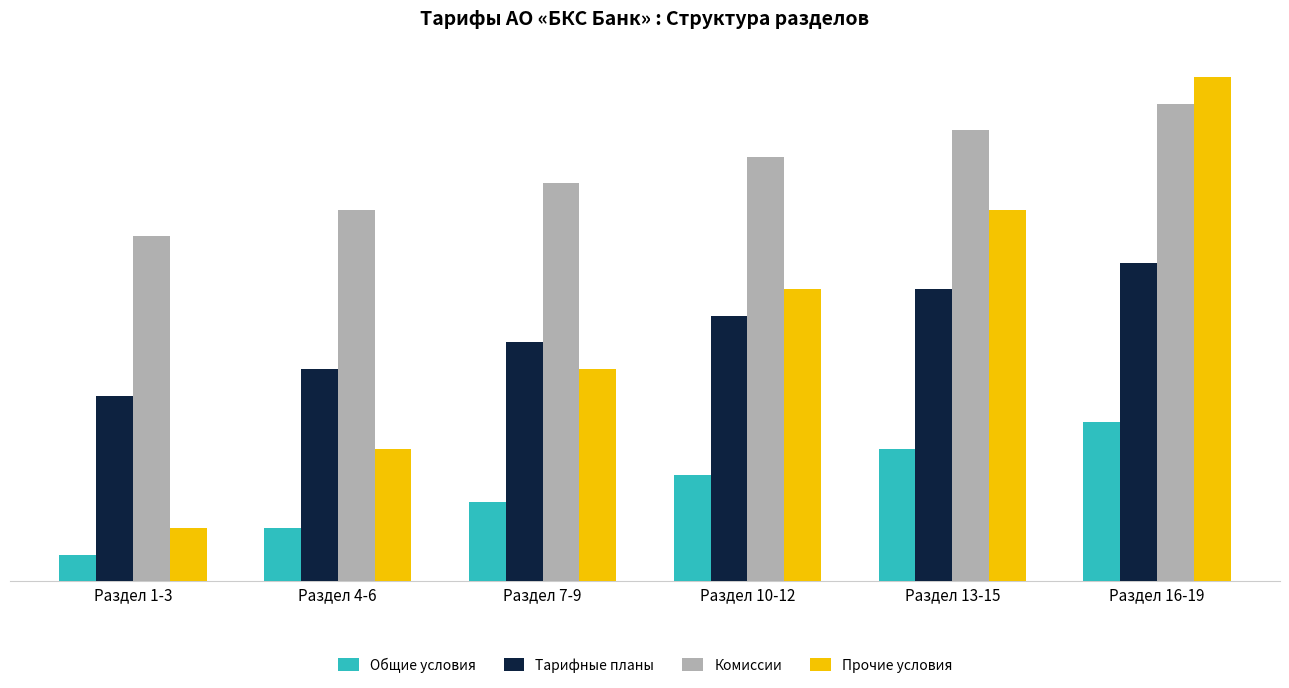

What is the label of the 6th bar from the right?

Раздел 1-3